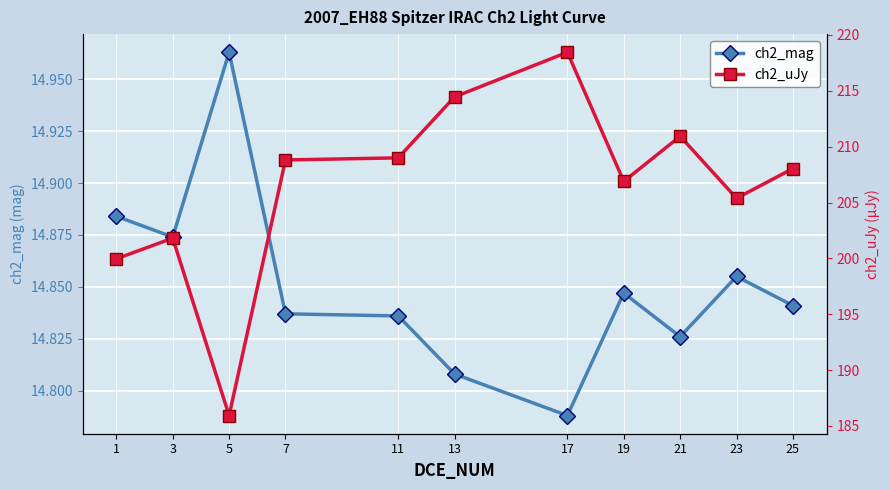

At which category is the sum across all series the highest?

17